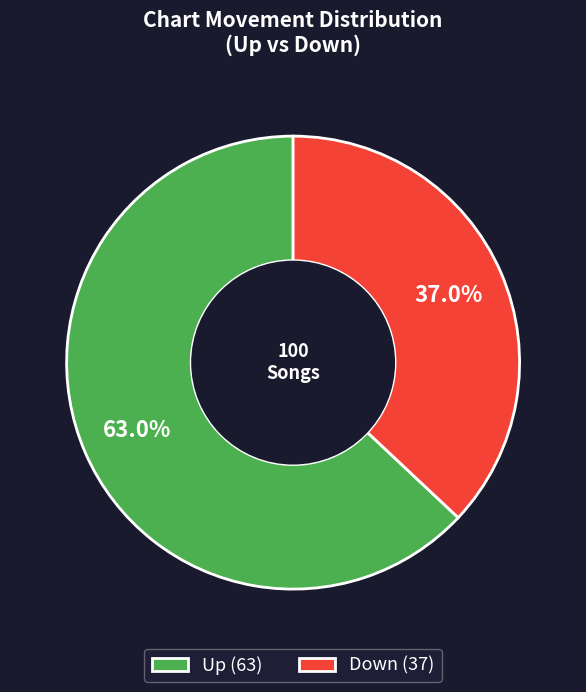

Which has a higher value, Down (37) or Up (63)?

Up (63)